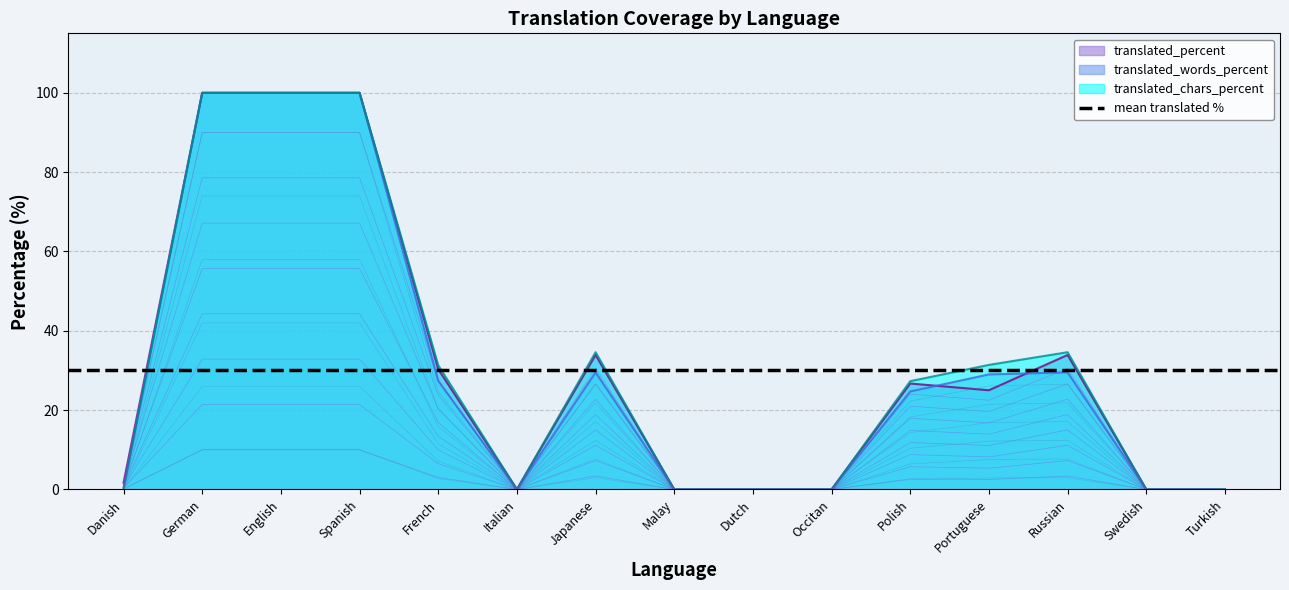

Which series has the largest total across all categories?

translated_chars_percent